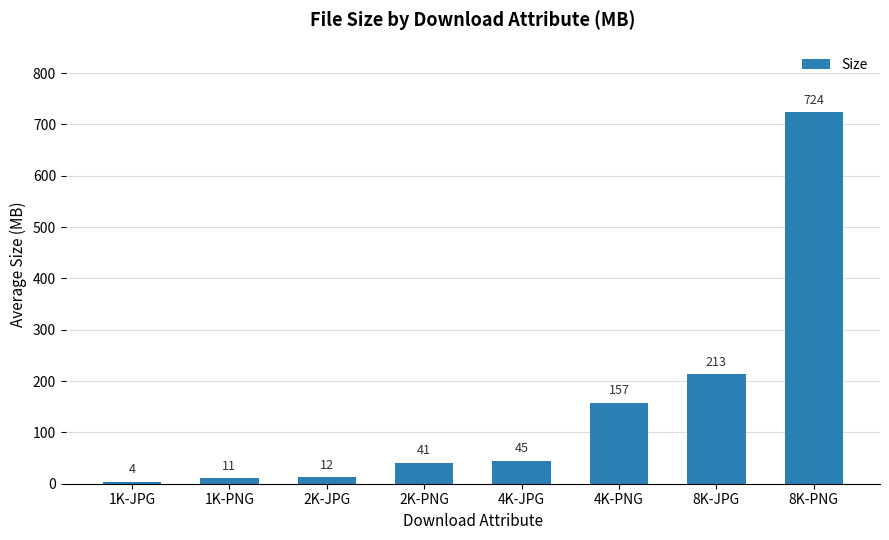

Count the number of values greater than 44.

4